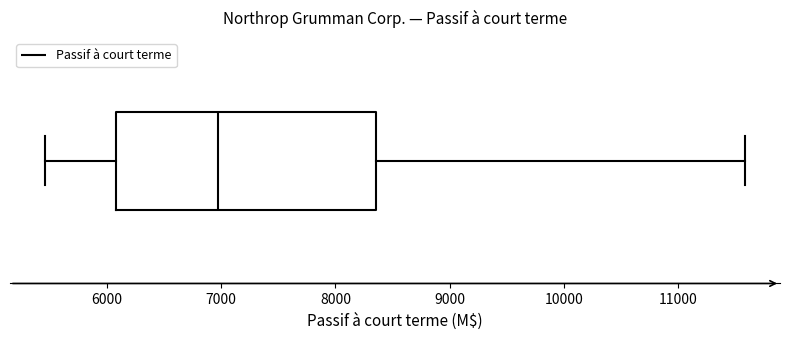

Where is the right edge of the box on the x-axis? The values are not printed on the chart, so give them approximately, as read against the axis.

8400